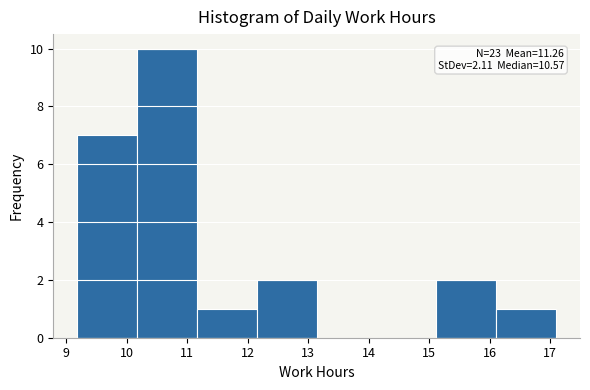

Which range on the x-axis has the tallest bar?

10.17 to 11.16